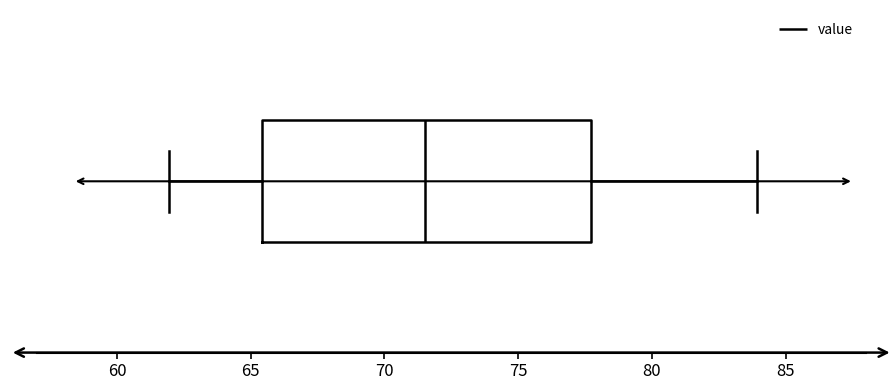

Transcribe this box plot: give where the median line is, the range the box spans, and where the two whiskers end, as read against the x-axis. The values are not printed on the chart, so give them approximately, as read against the axis.

median 71.5, box 65.5 to 77.5, whiskers 62.0 to 84.0